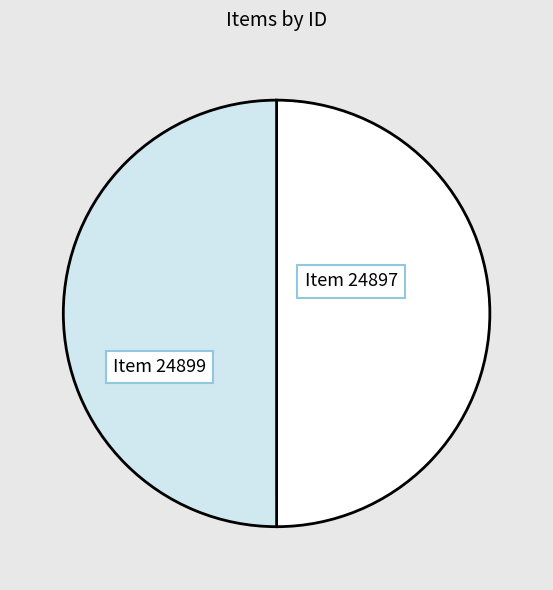

Combined, do Item 24897 and Item 24899 account for over 50%?

Yes